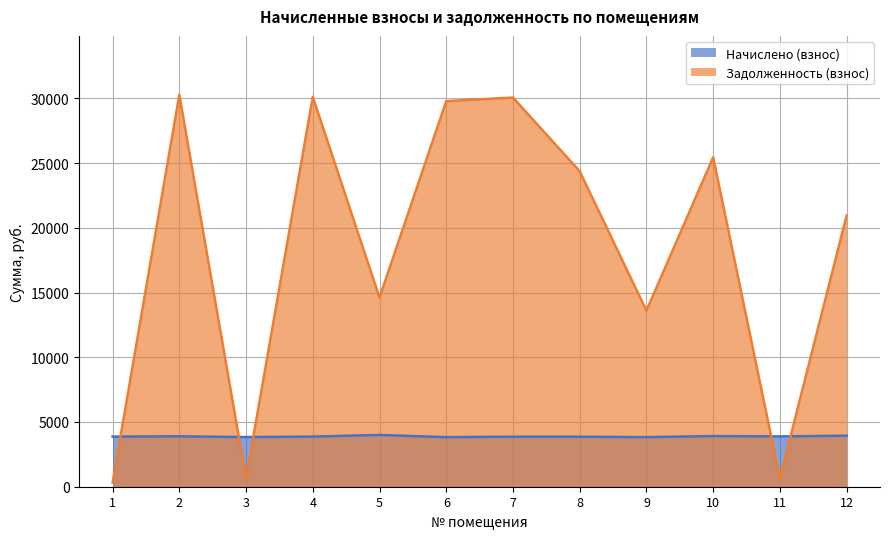

Read the Начислено (взнос) value at 6.

3829.1